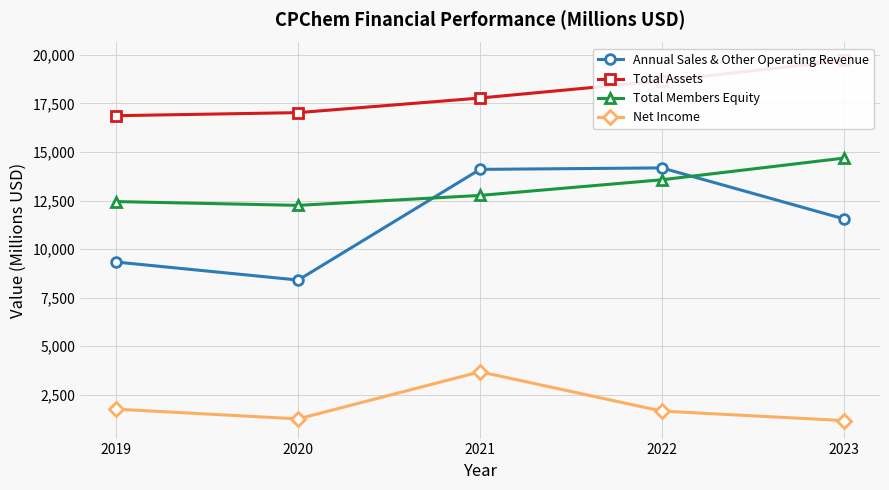

The value of Annual Sales & Other Operating Revenue at 2023 is 5776. True or false?

False